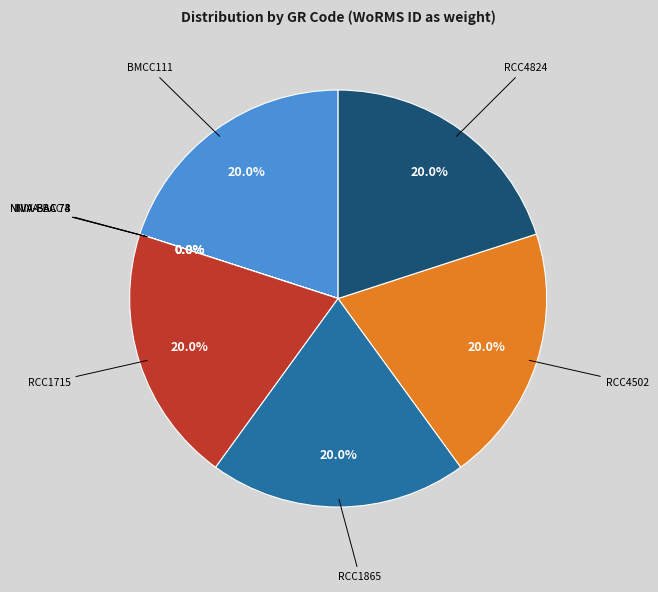

Does RCC1715 represent more than half of the total?

No